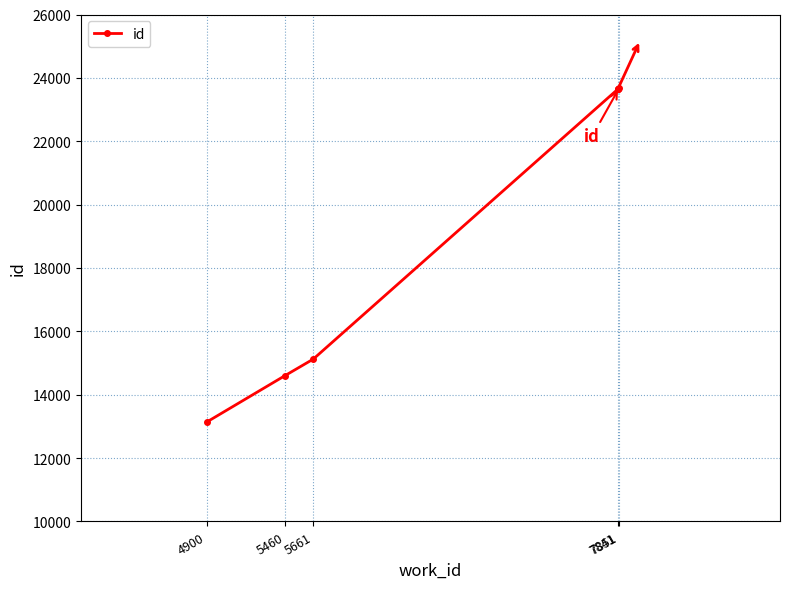

What is the change in value from 5460 to 7841?

+9050